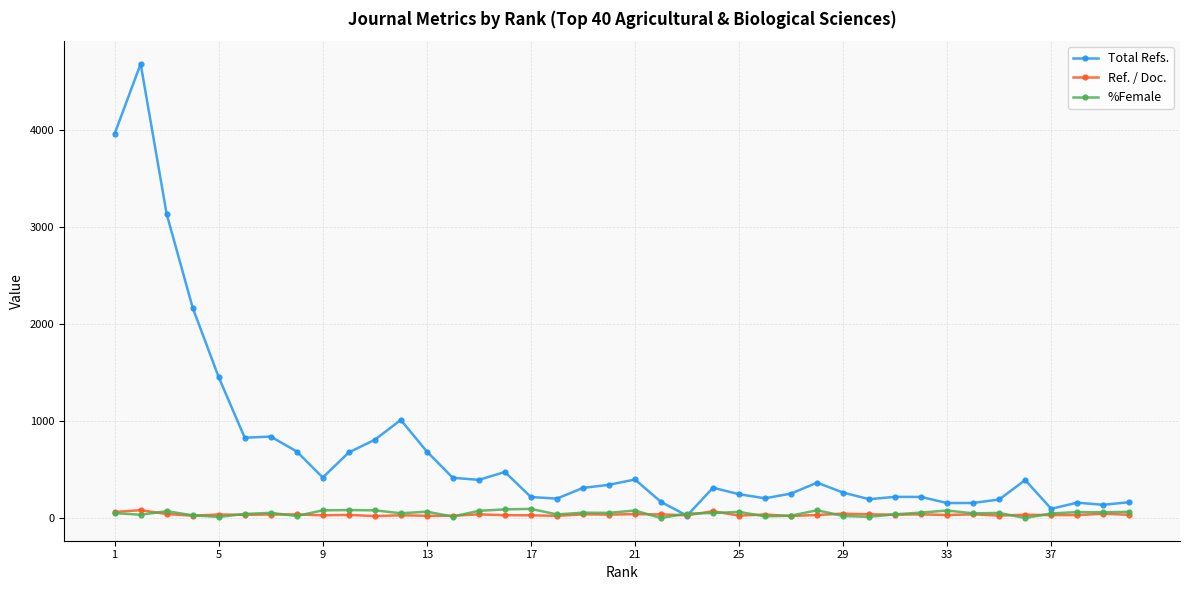

At how many categories does at least one series exceed 1112?

5